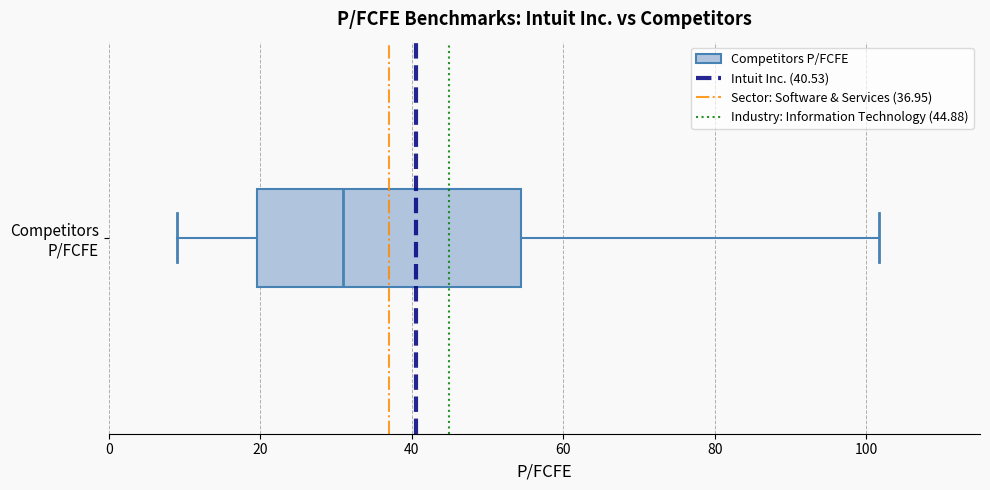

Transcribe this box plot: give where the median line is, the range the box spans, and where the two whiskers end, as read against the x-axis. The values are not printed on the chart, so give them approximately, as read against the axis.

median 30, box 20 to 54, whiskers 10 to 102